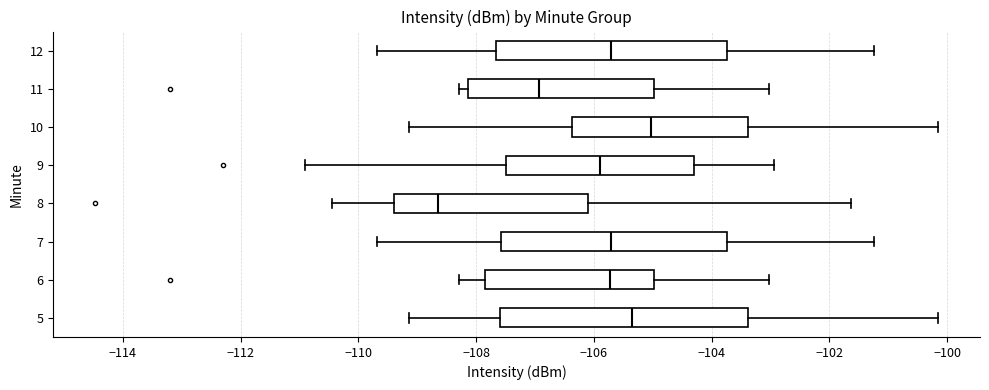

Which box has the furthest to the left median line?

8